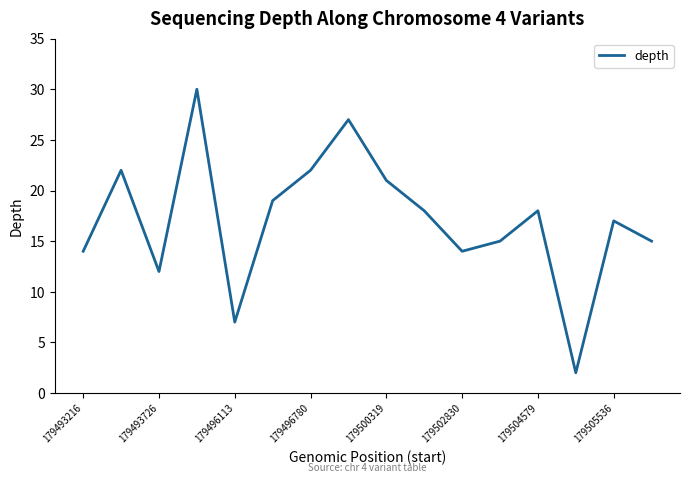

How many lines are shown in the chart?

1